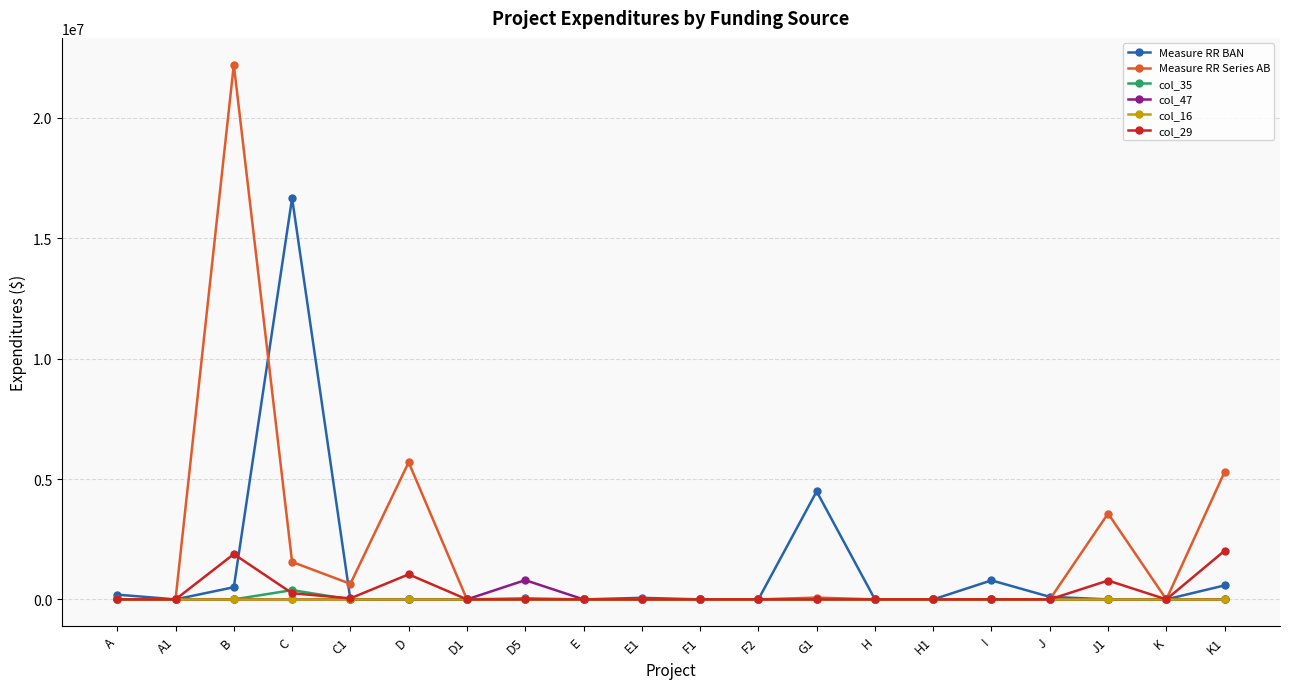

At which category does the chart reach its peak across all series?

B